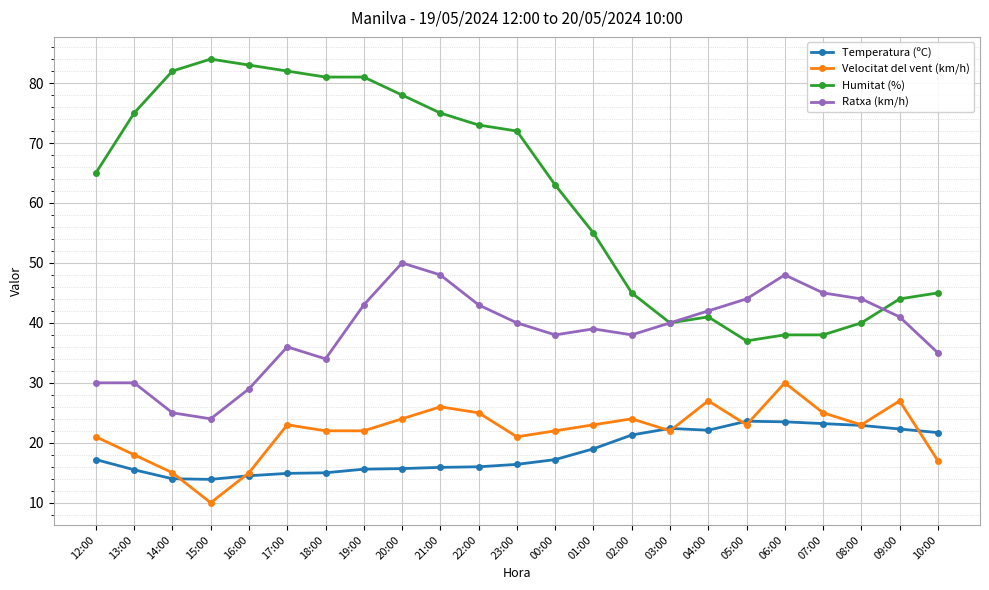

What is the label of the 11th point from the left?

22:00